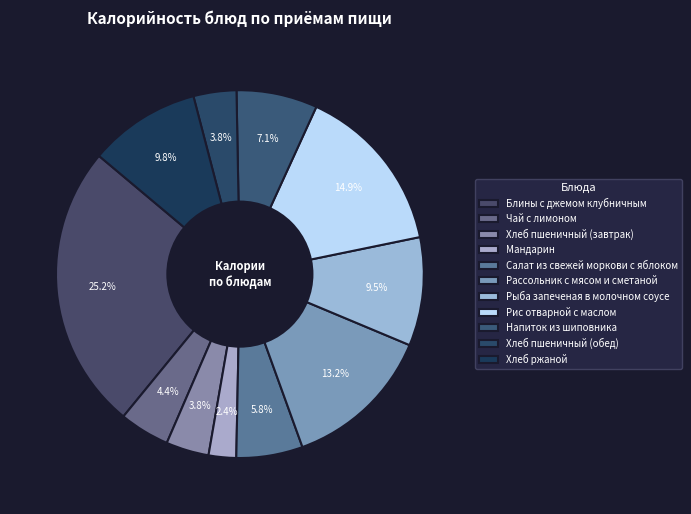

How many slices are in this pie chart?

11